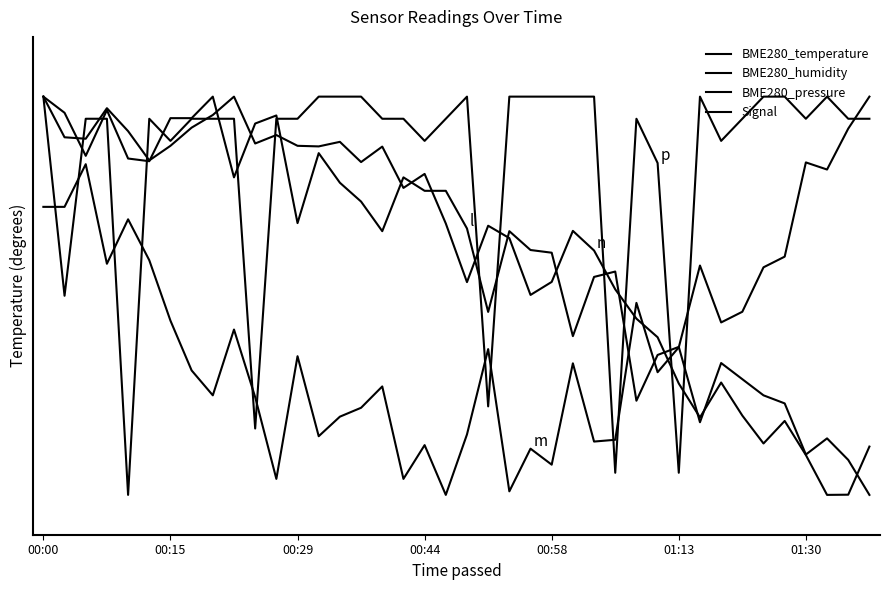

Does the chart have visible grid lines?

No